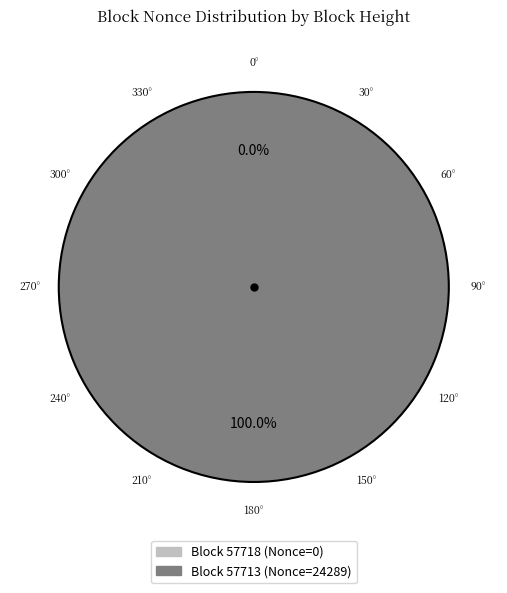

Rank the categories by value from highest to lowest.

57713, 57718